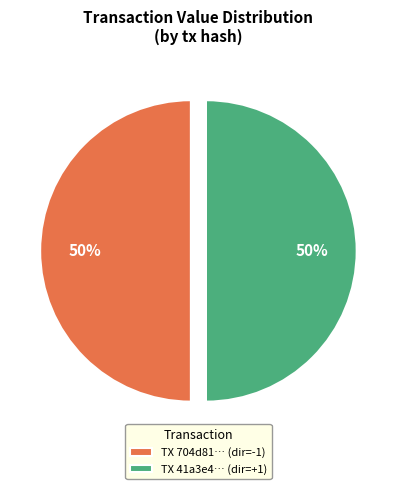

True or false: TX 41a3e4… (dir=+1) accounts for 50% of the total.

True